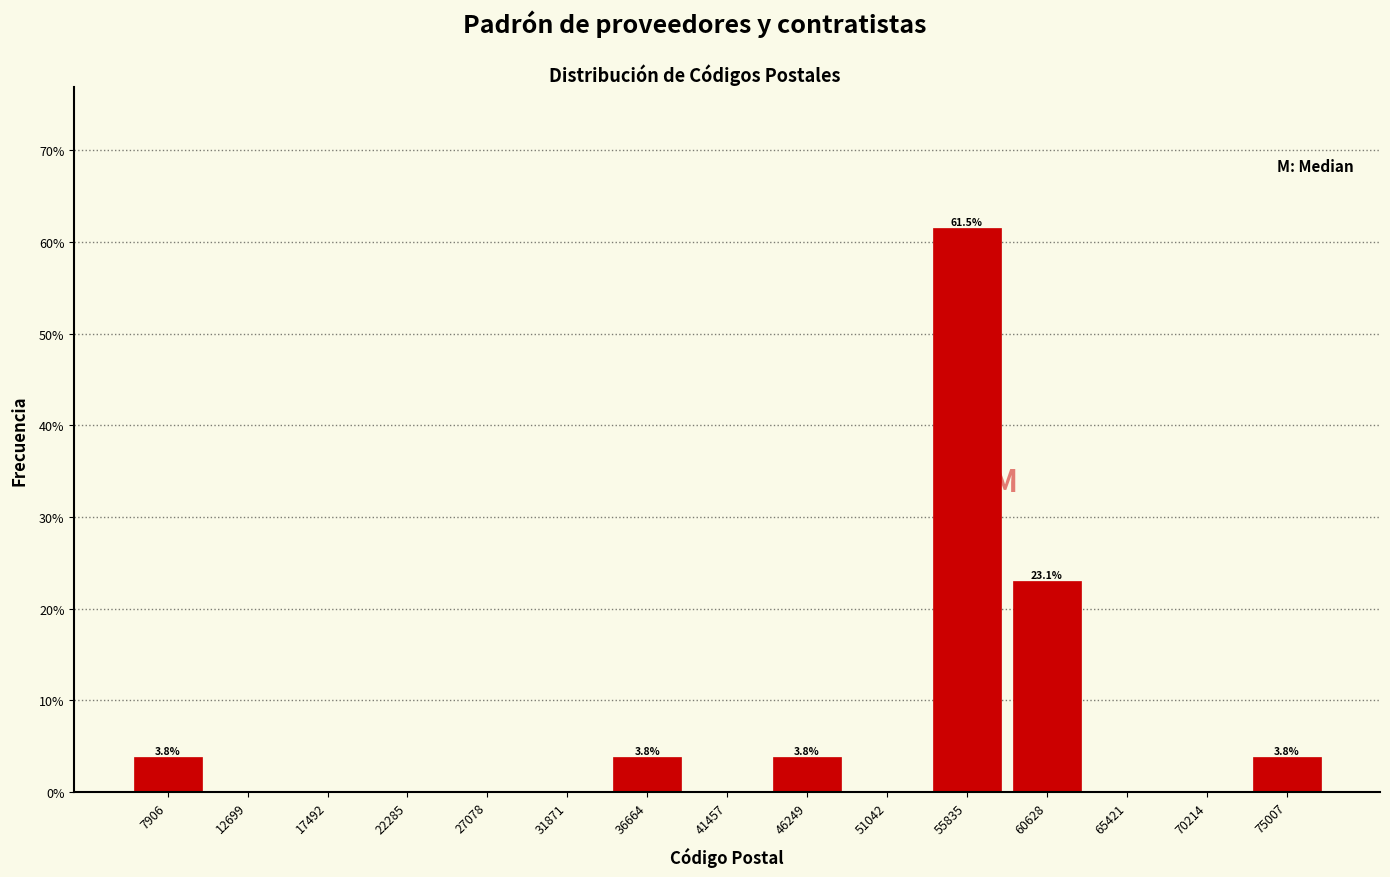

Which range on the x-axis has the tallest bar?

53500 to 58000